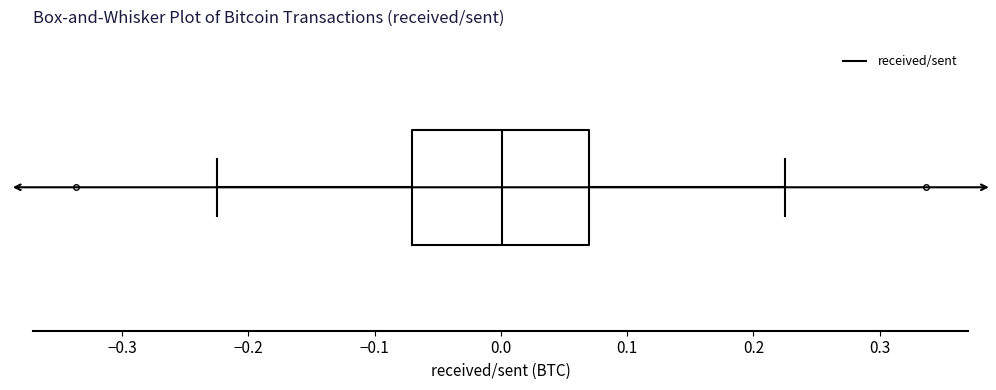

Where does the right whisker of the box end on the x-axis? The values are not printed on the chart, so give them approximately, as read against the axis.

0.22